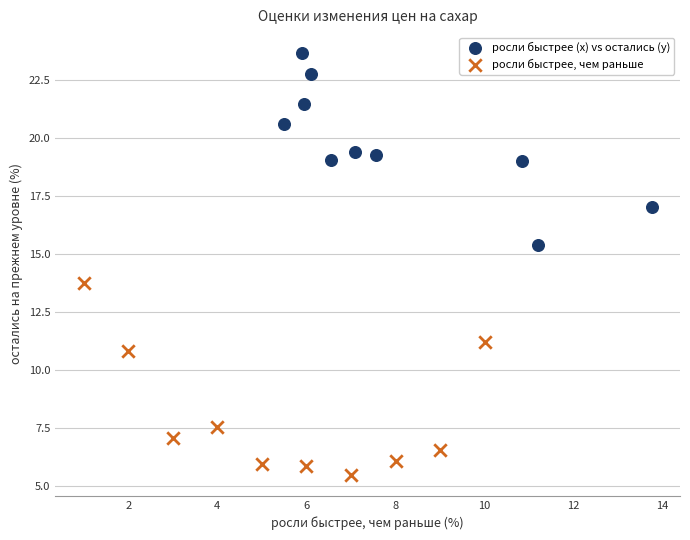

Which series contains the lowest Y value?

росли быстрее, чем раньше